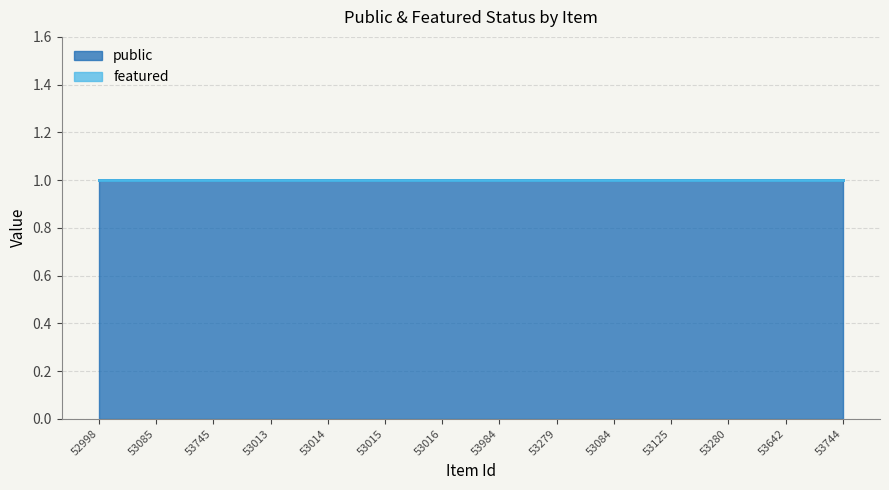

Reading left to right, transcribe all the data shown in this chart.

public: 1	1	1	1	1	1	1	1	1	1	1	1	1	1
featured: 0	0	0	0	0	0	0	0	0	0	0	0	0	0